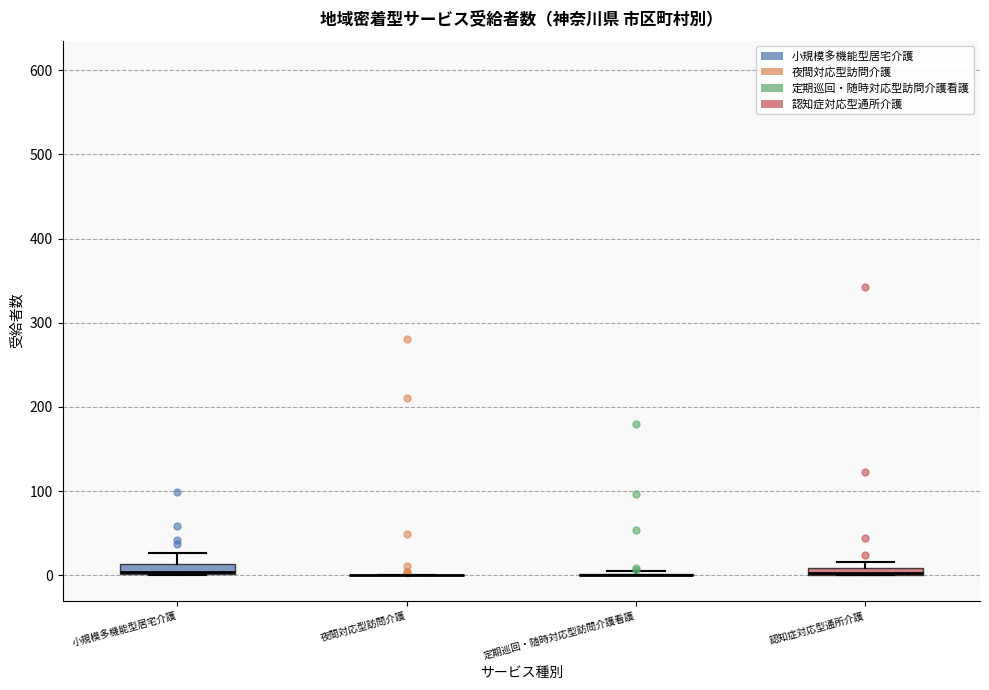

Where is the lower edge of the box for 認知症対応型通所介護 on the y-axis? The values are not printed on the chart, so give them approximately, as read against the axis.

0